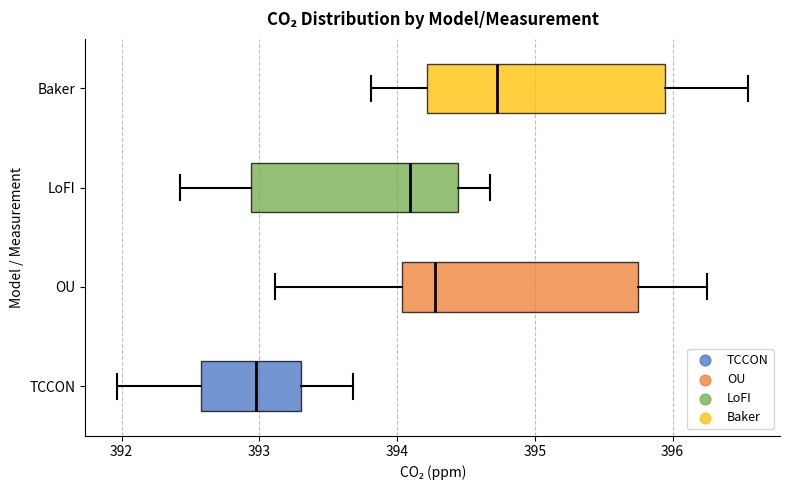

Reading bottom to top, transcribe this box plot: for each box, give where its median line is, the range the box spans, and where its two whiskers end, as read against the x-axis. The values are not printed on the chart, so give them approximately, as read against the axis.

TCCON: median 393.0, box 392.6 to 393.3, whiskers 392.0 to 393.7
OU: median 394.3, box 394.0 to 395.8, whiskers 393.1 to 396.3
LoFI: median 394.1, box 392.9 to 394.4, whiskers 392.4 to 394.7
Baker: median 394.7, box 394.2 to 395.9, whiskers 393.8 to 396.6